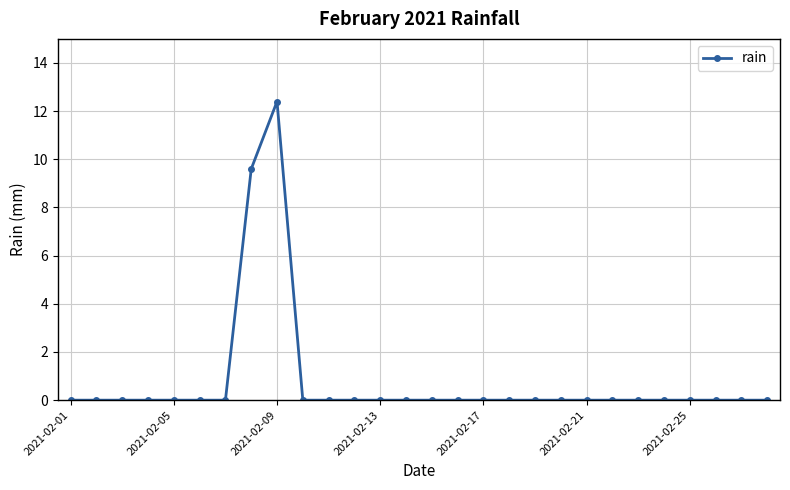

What is the sum of all values?

22.0